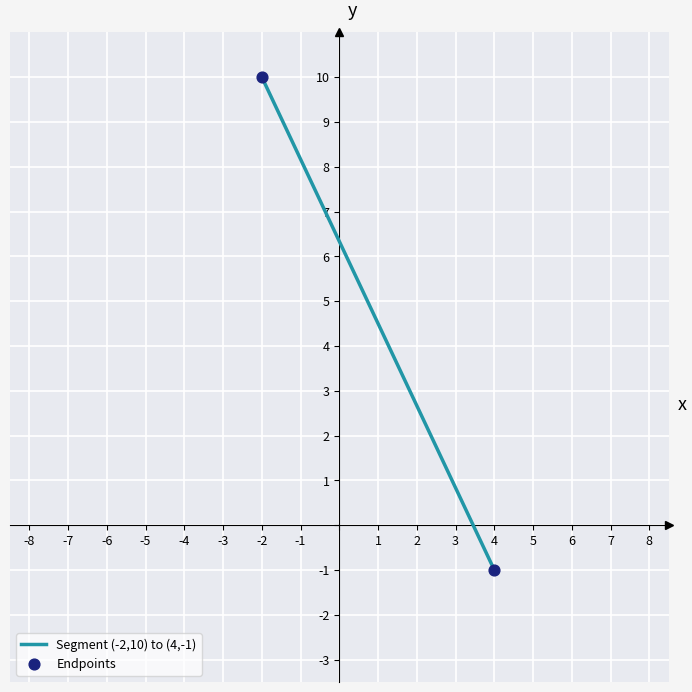

What is the range of Y values (max minus min)?

11